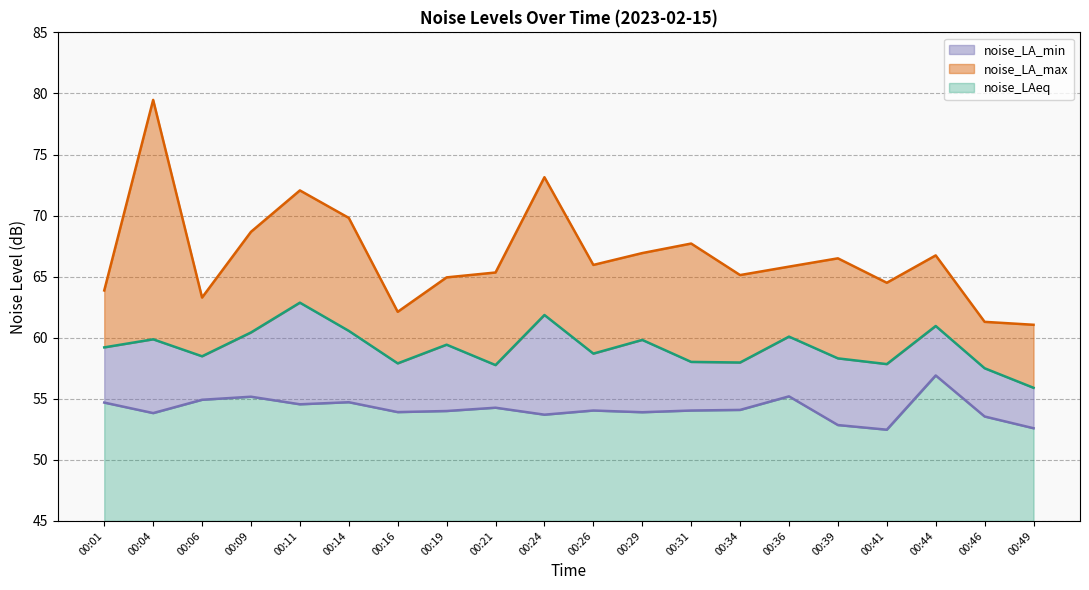

What are all the series names shown in the legend?

noise_LA_min, noise_LA_max, noise_LAeq